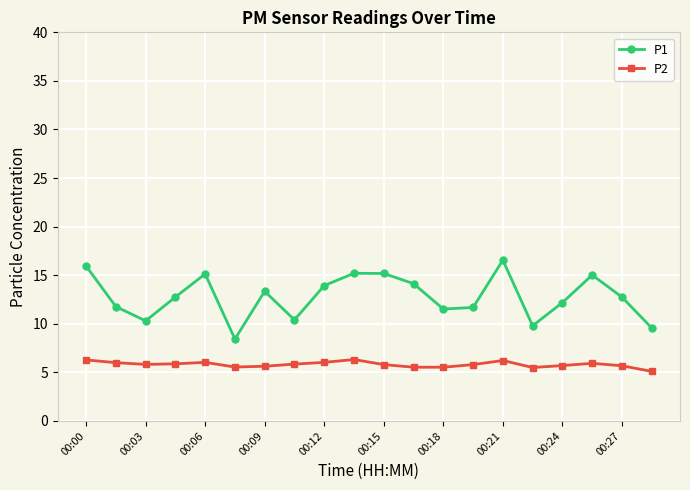

How many lines are shown in the chart?

2